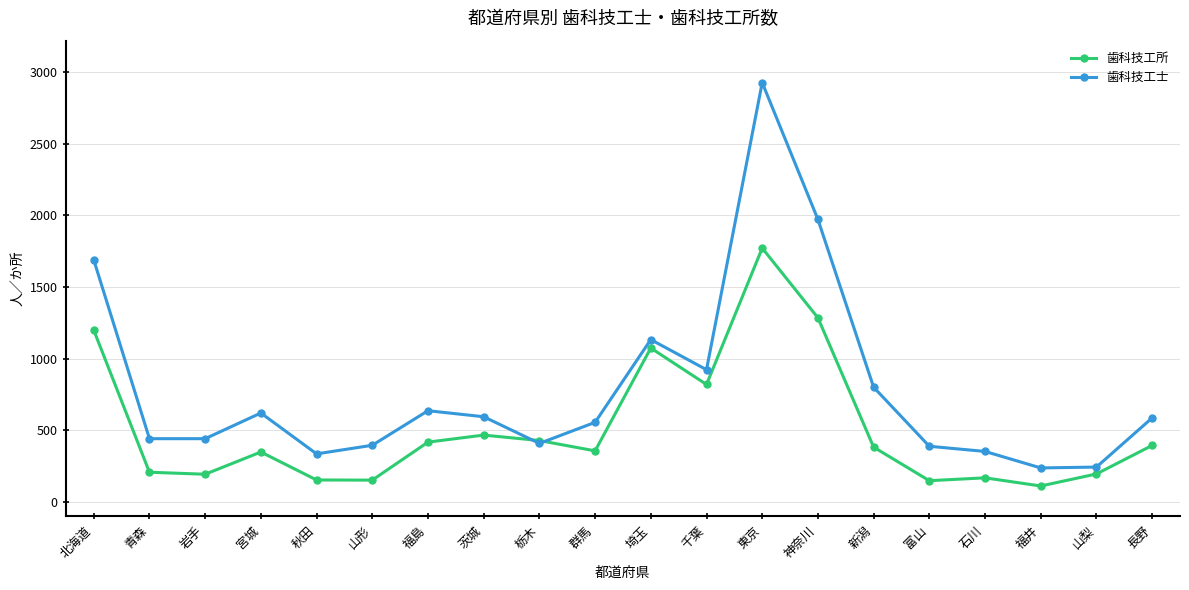

What is the difference between the highest and lowest values at 神奈川?

686